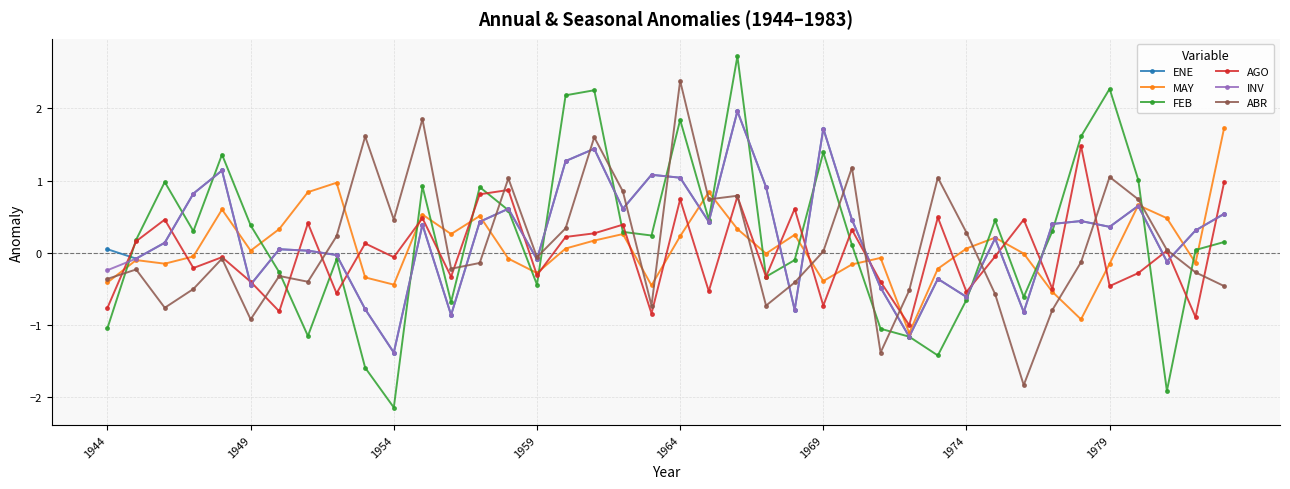

True or false: FEB has more than 1 interior local peaks.

True